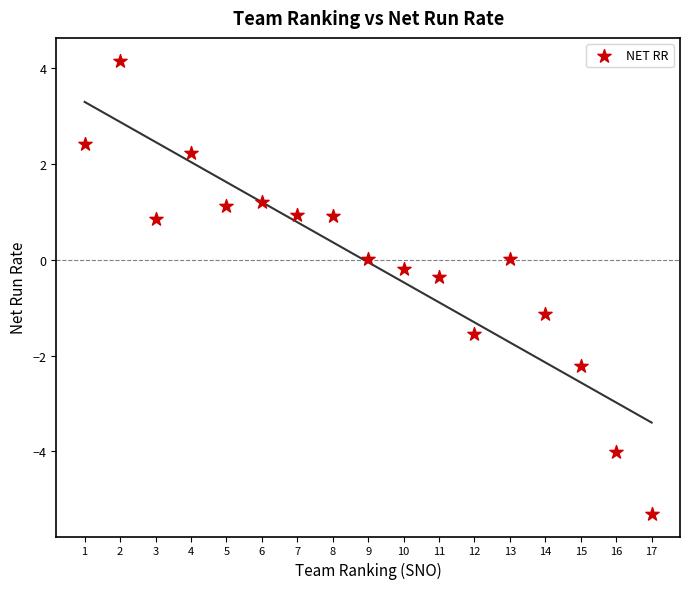

What is the range of X values (max minus min)?

16.0